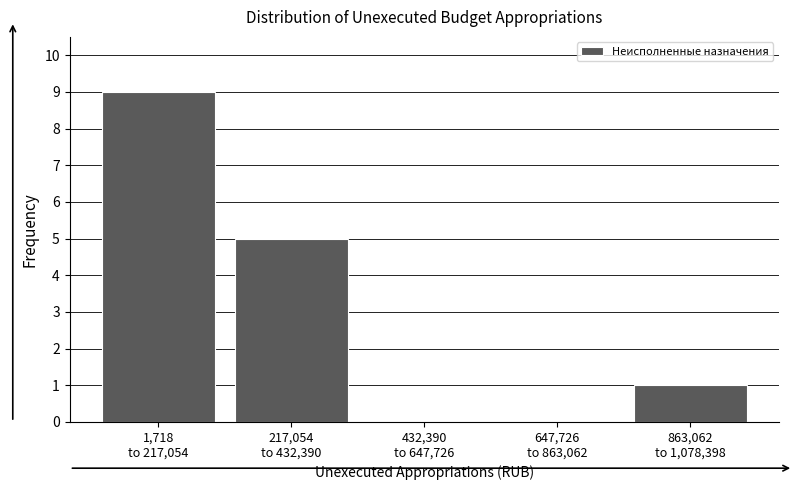

What is the greatest value displayed?

9